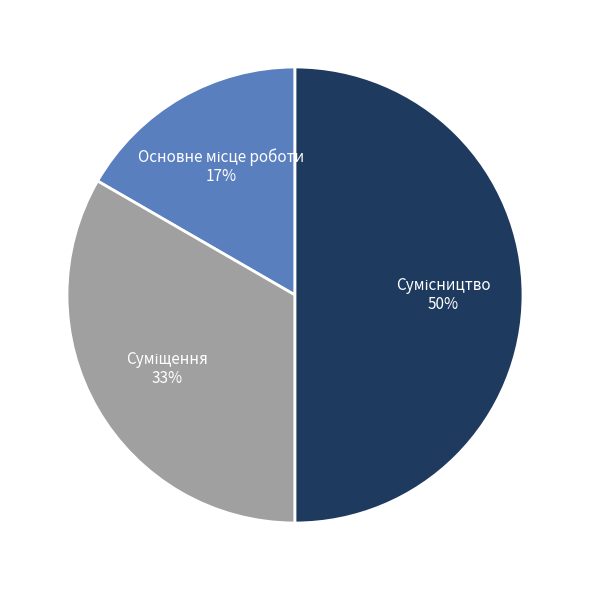

To the nearest percent, what is the difference between the largest and smallest slice percentages?

33%